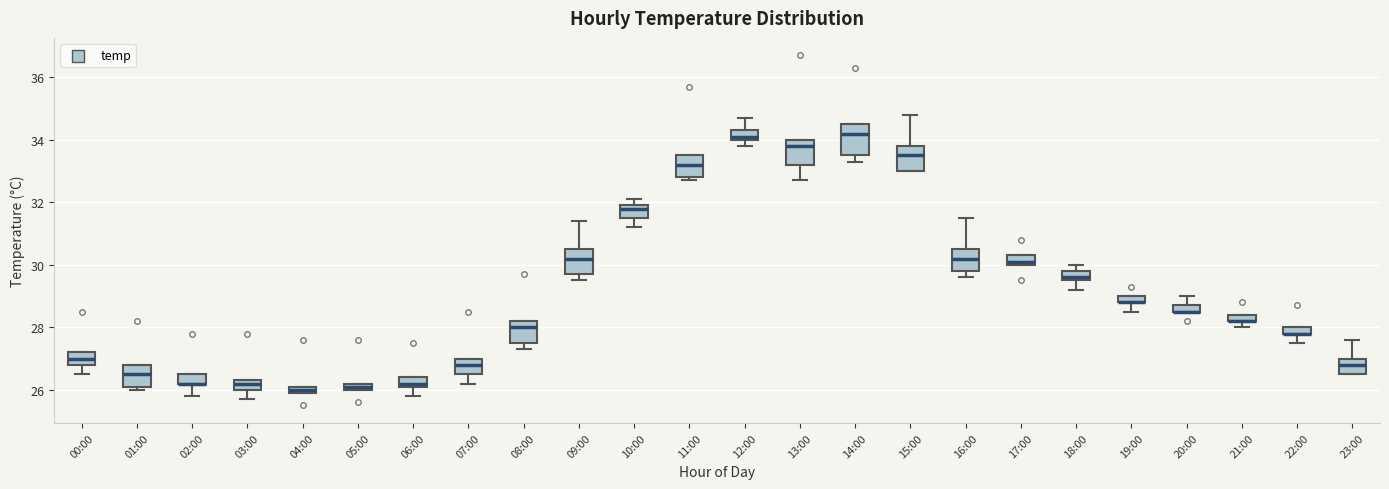

Where does the median line of the box for 12:00 sit on the y-axis? The values are not printed on the chart, so give them approximately, as read against the axis.

34.2